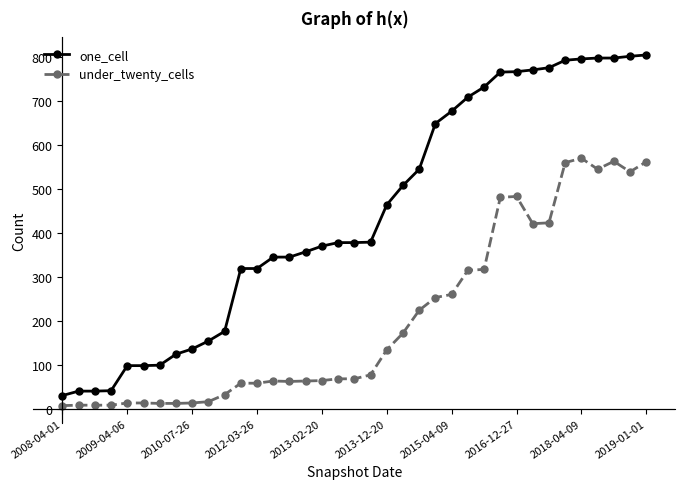

True or false: under_twenty_cells and one_cell intersect in this chart.

False